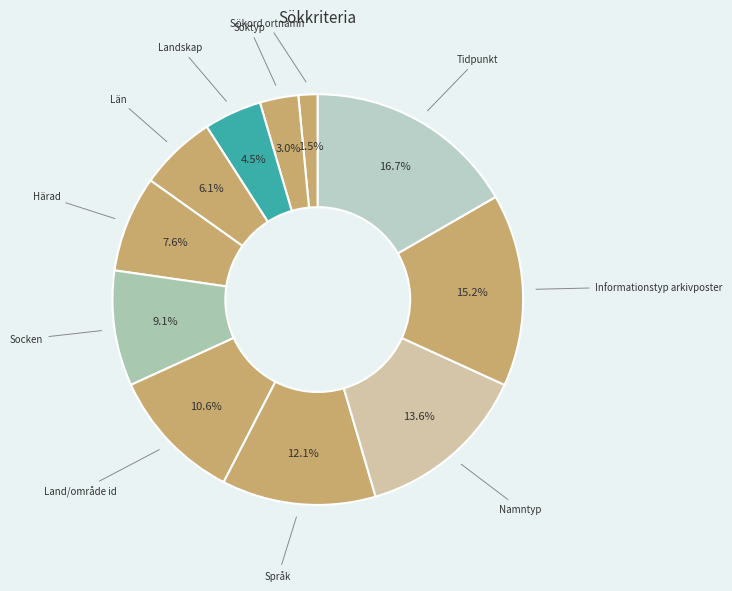

Count the number of slices in the pie.

11